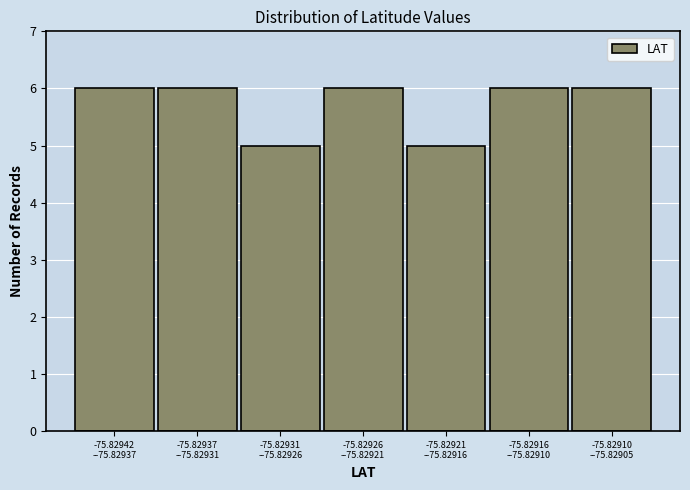

Reading right to left, list all the values displayed in this chart.

6	6	5	6	5	6	6